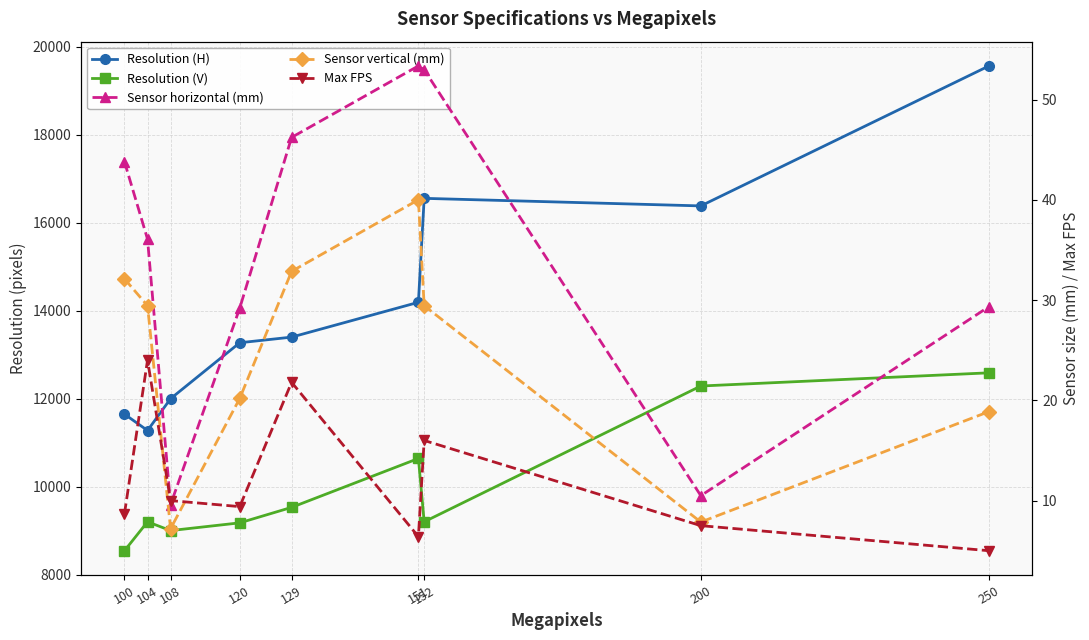

True or false: Max FPS has more than 0 points higher than both neighbors.

True